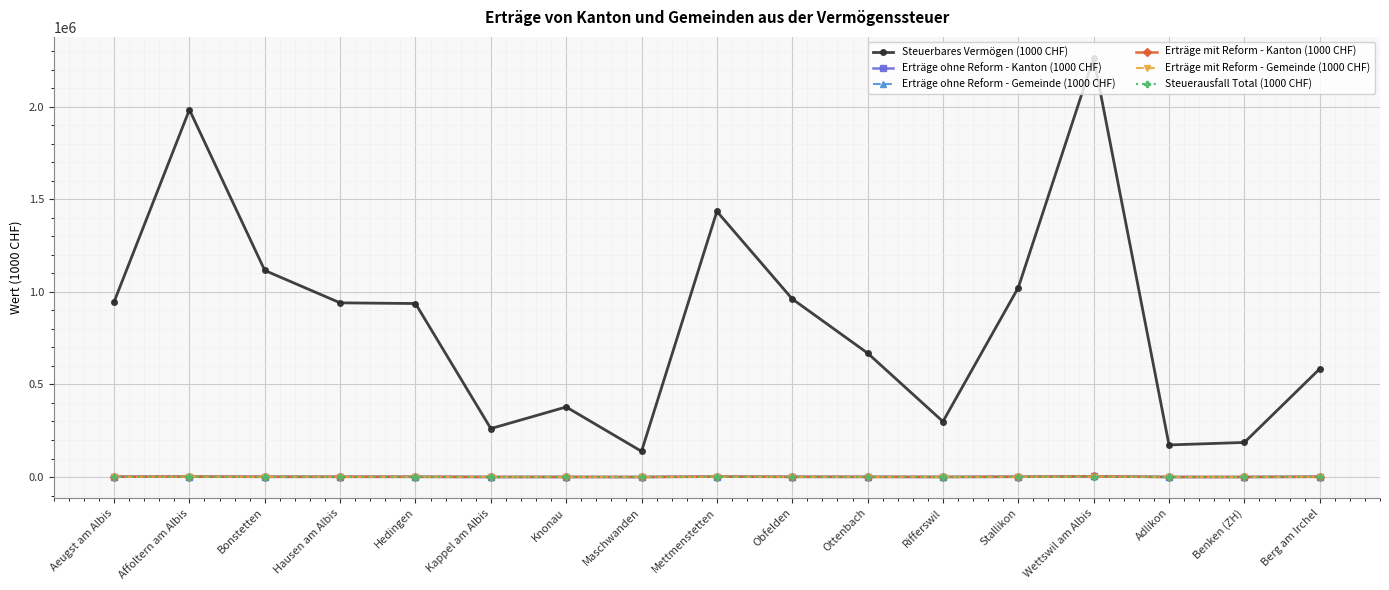

Where does the Erträge ohne Reform - Kanton (1000 CHF) series first go above 1217?

Aeugst am Albis